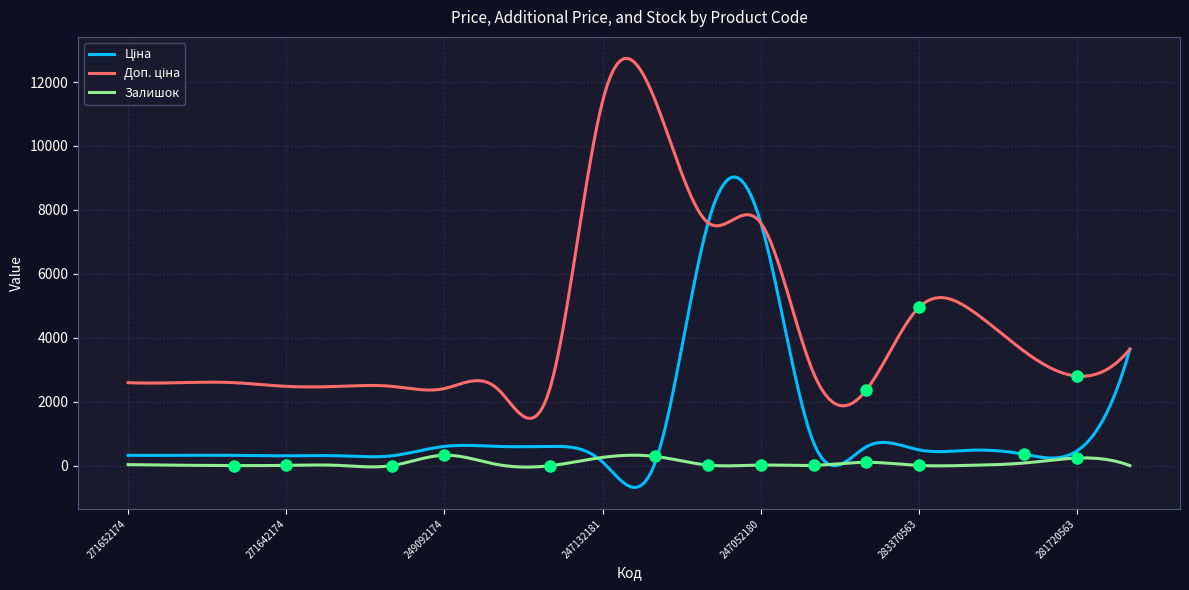

What is the maximum value shown in the chart?

12741.3